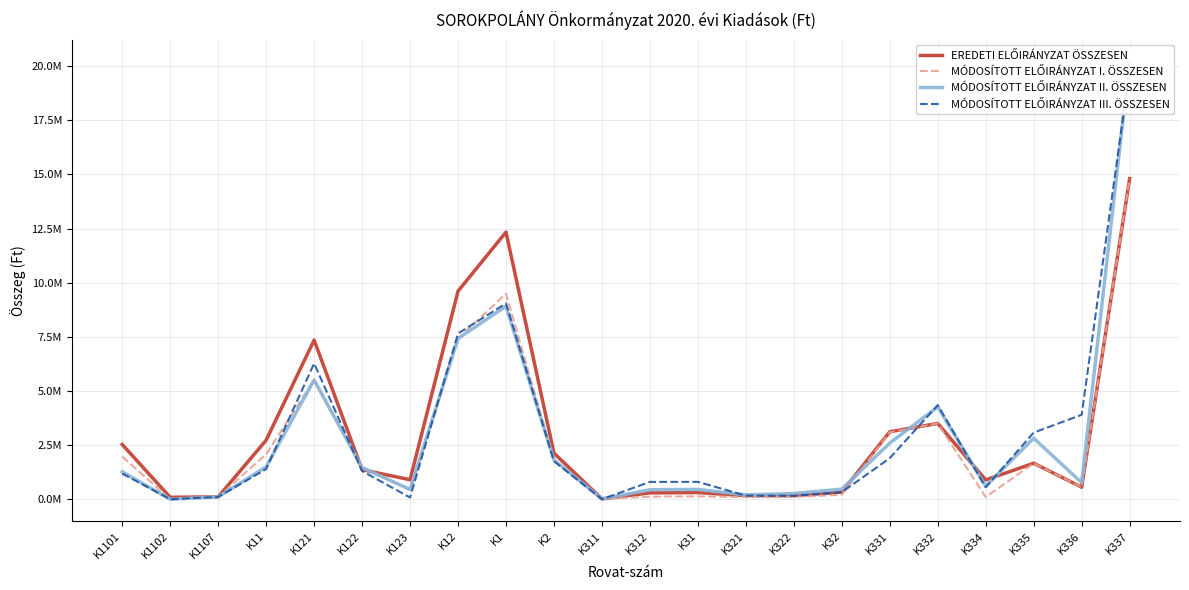

Which has a higher value, K1102 or K1?

K1